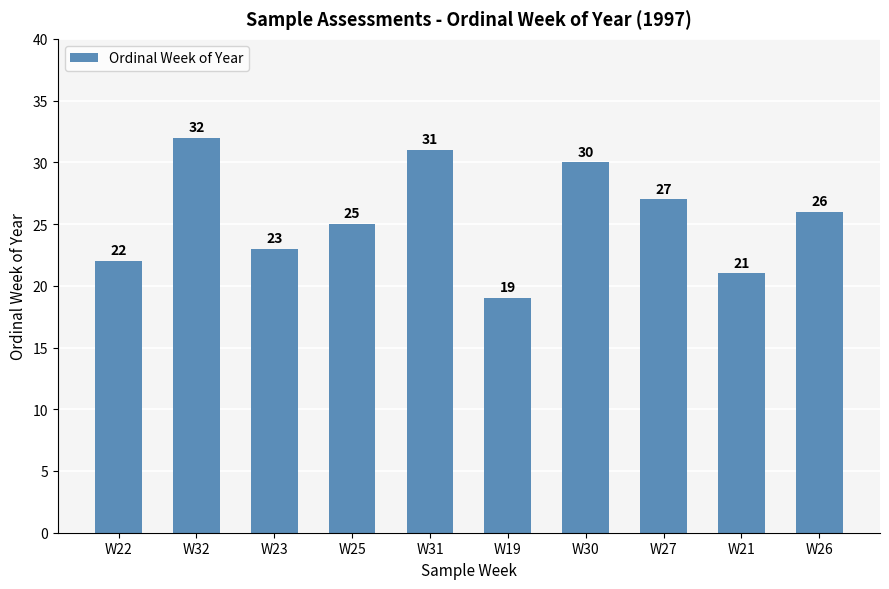

Between W30 and W26, which is larger?

W30